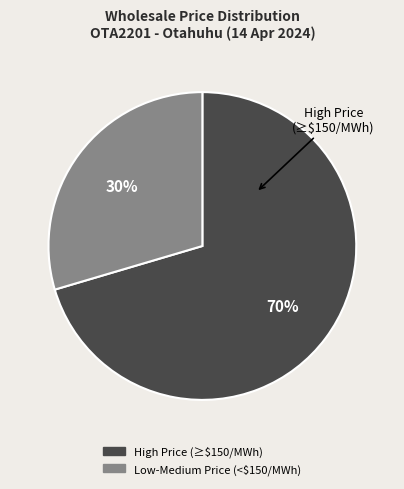

Is there a majority slice in this chart?

Yes